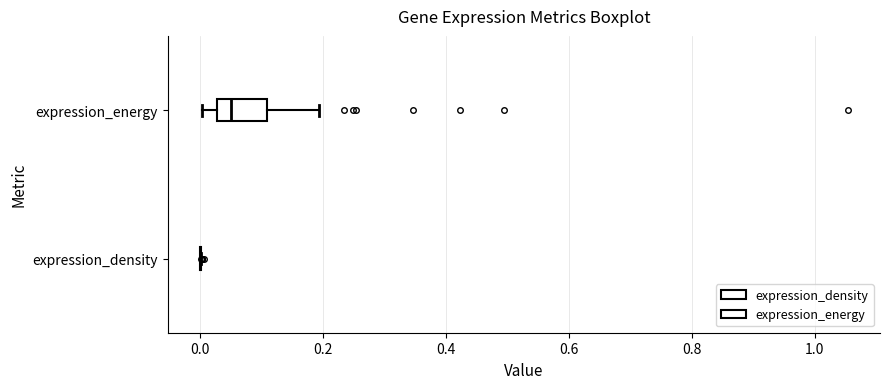

Reading bottom to top, transcribe this box plot: for each box, give where its median line is, the range the box spans, and where its two whiskers end, as read against the x-axis. The values are not printed on the chart, so give them approximately, as read against the axis.

expression_density: box collapsed to a line at 0.00, whiskers 0.00 to 0.00
expression_energy: median 0.04, box 0.02 to 0.10, whiskers 0.00 to 0.20